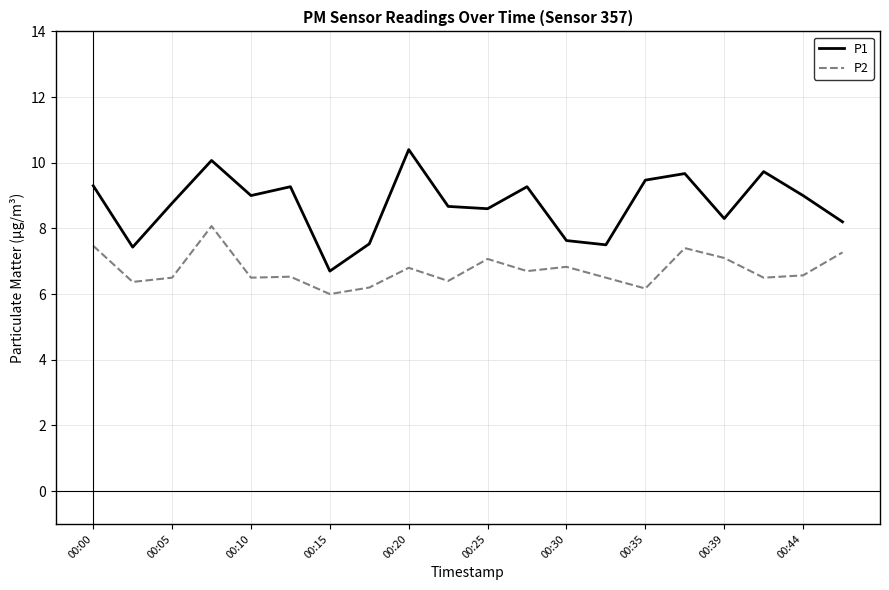

Does the chart display data point markers on the line(s)?

No